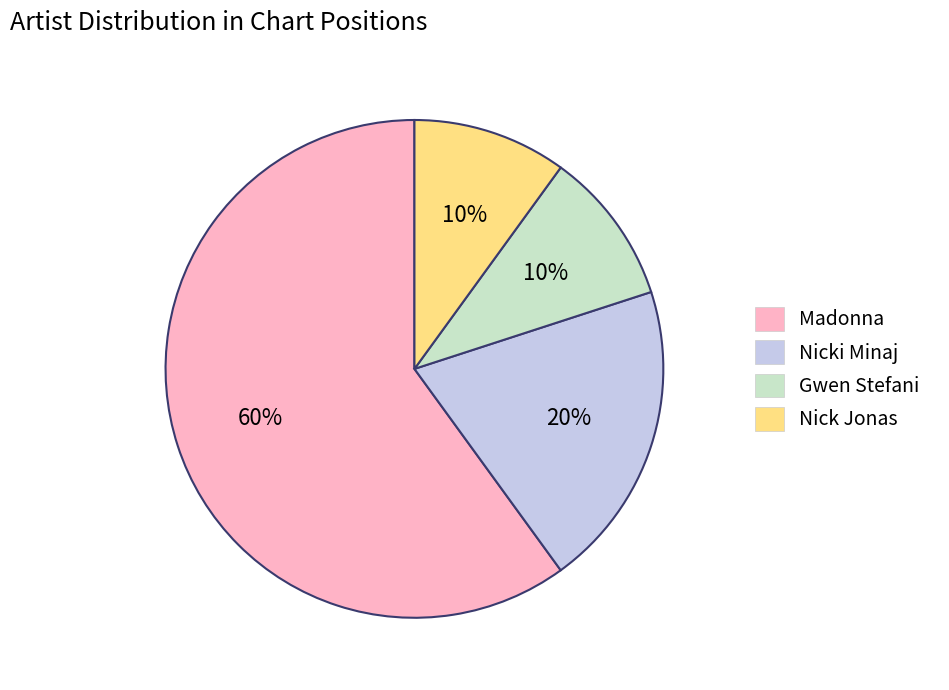

What is the largest slice in the pie chart?

Madonna